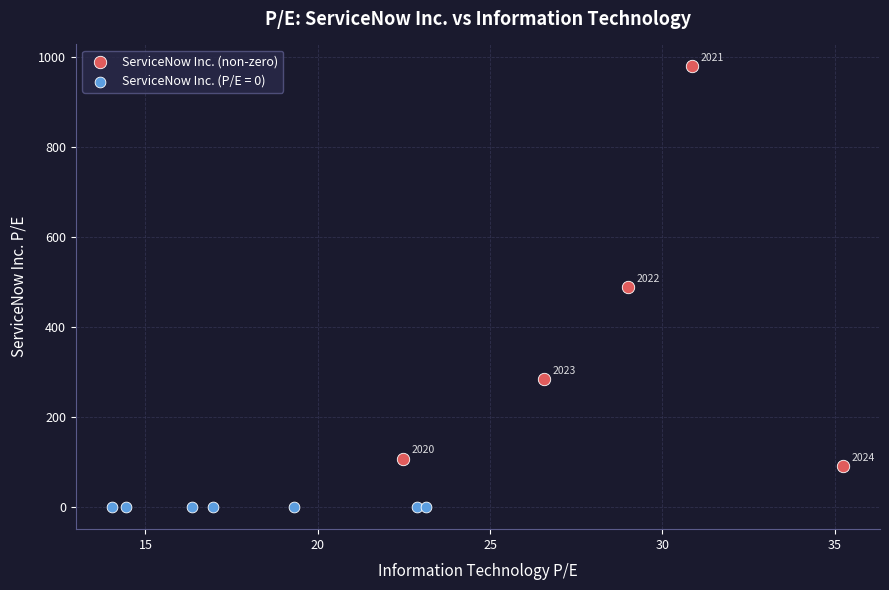

Which series reaches the minimum Y coordinate?

ServiceNow Inc. (P/E = 0)